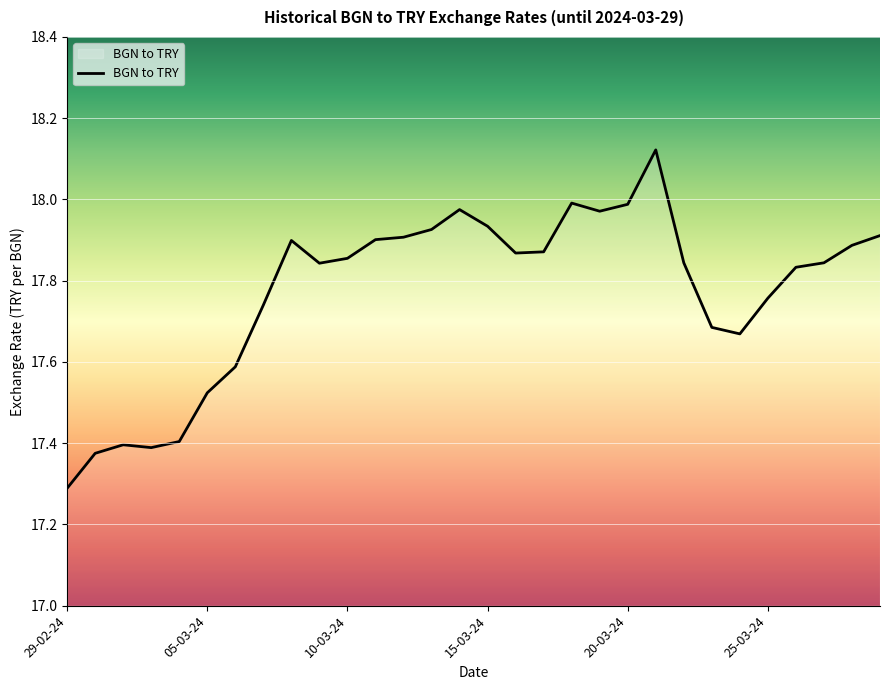

What is the difference between the maximum and minimum values?

0.8